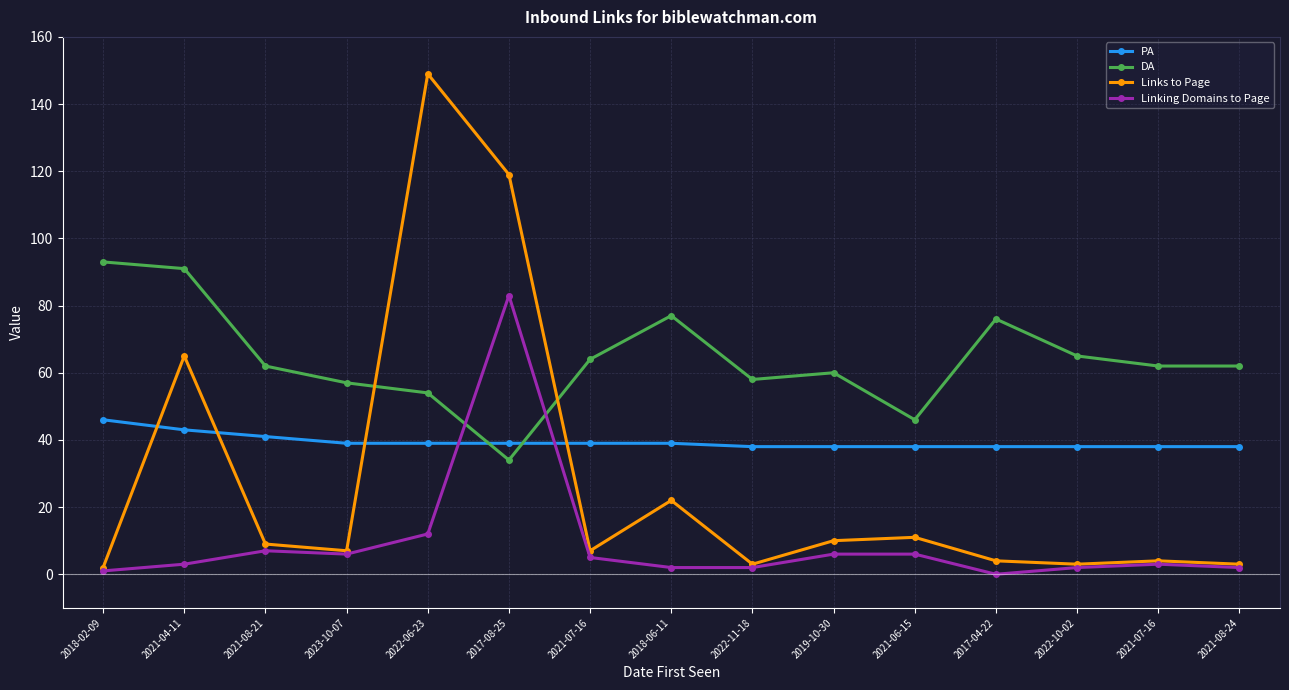

True or false: Linking Domains to Page and Links to Page intersect in this chart.

False